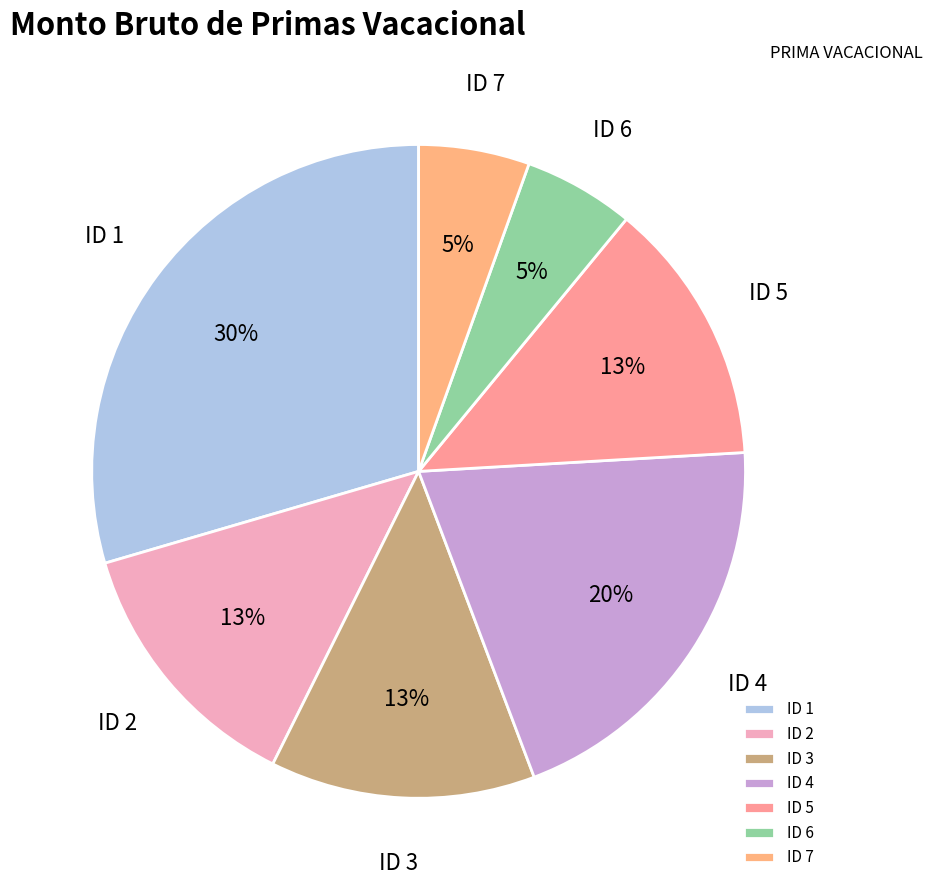

Does any single category account for the majority?

No